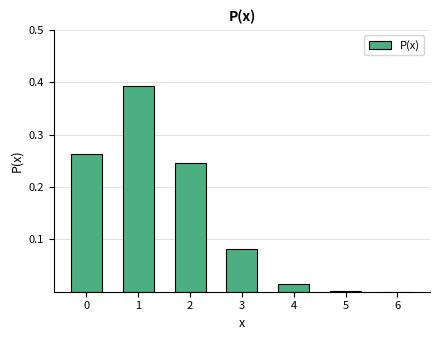

True or false: the data shows 0.4 at 2.

False